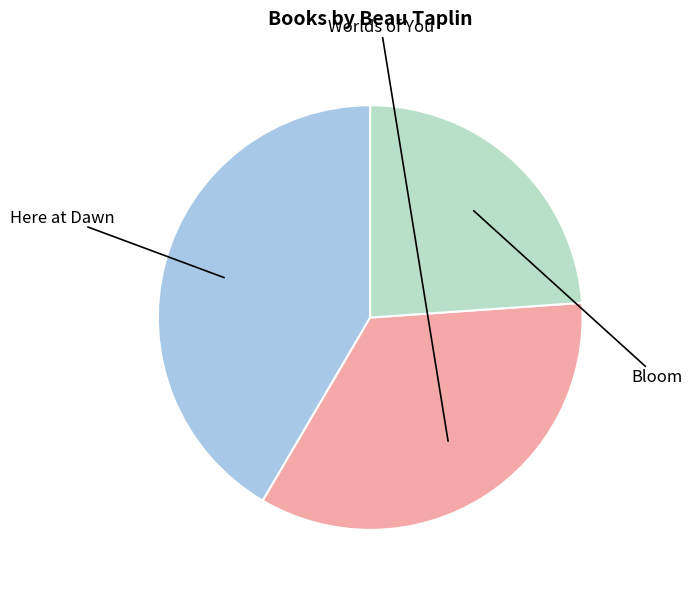

Is it true that Bloom is 24% of the pie?

True